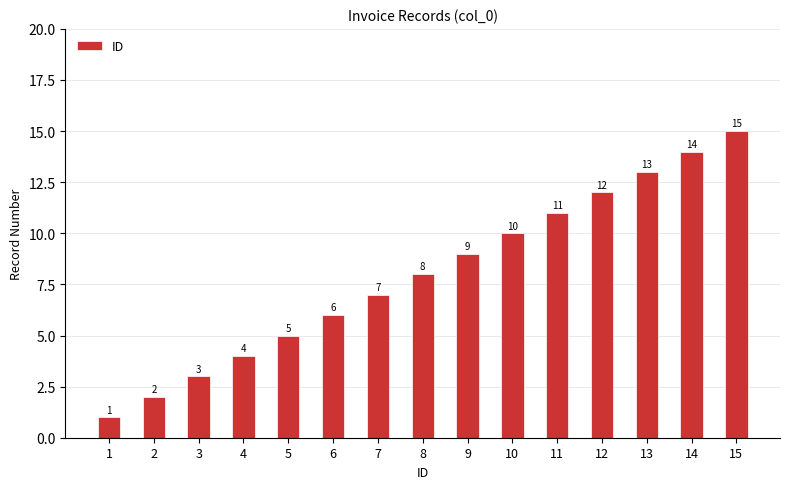

Reading left to right, list all the values displayed in this chart.

1	2	3	4	5	6	7	8	9	10	11	12	13	14	15